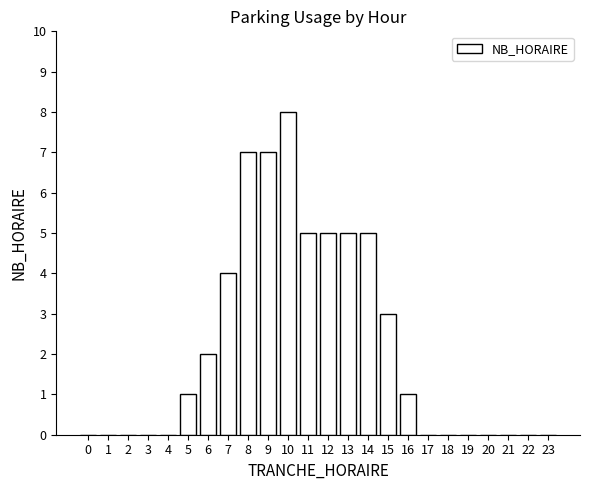

Between 16 and 19, which is larger?

16